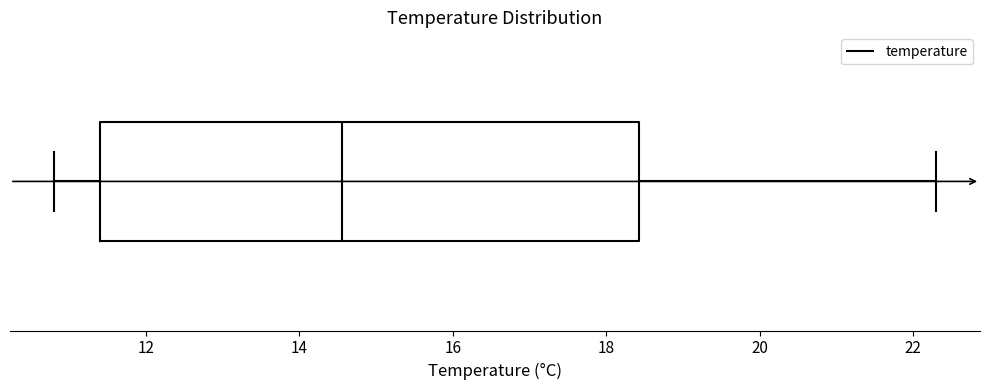

Read this box plot against the x-axis: the position of the median line, the range covered by the box, and the ends of both whiskers. The values are not printed on the chart, so give them approximately, as read against the axis.

median 14.6, box 11.4 to 18.4, whiskers 10.8 to 22.4